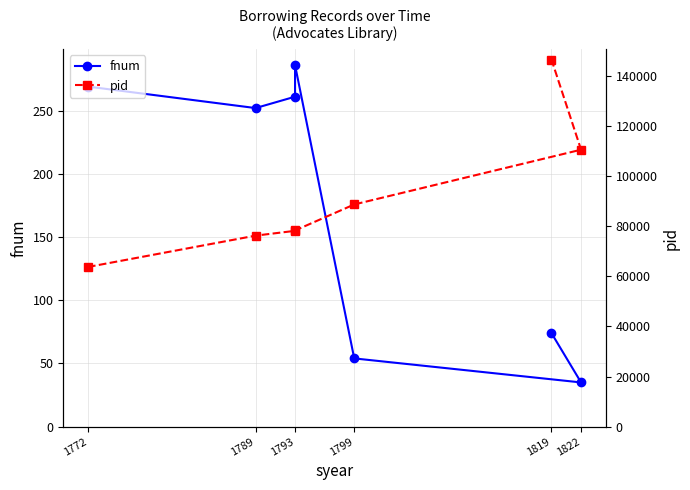

Which has a higher value, 1772 or 1793?

1772